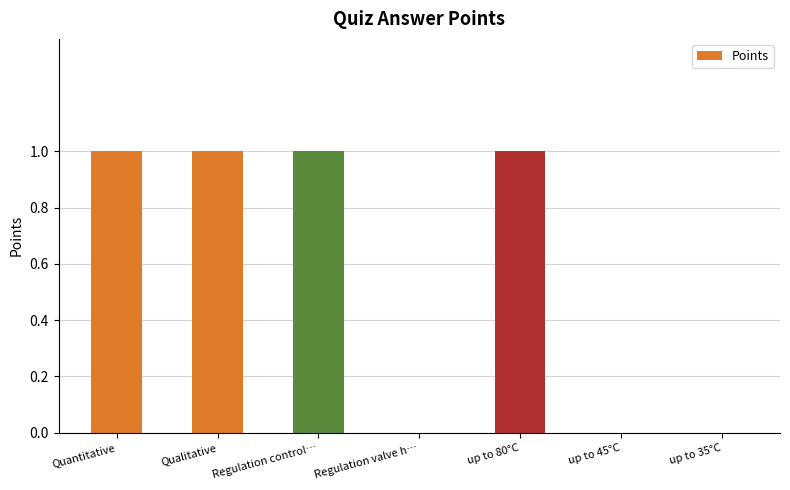

True or false: the data shows 0 at Qualitative.

False